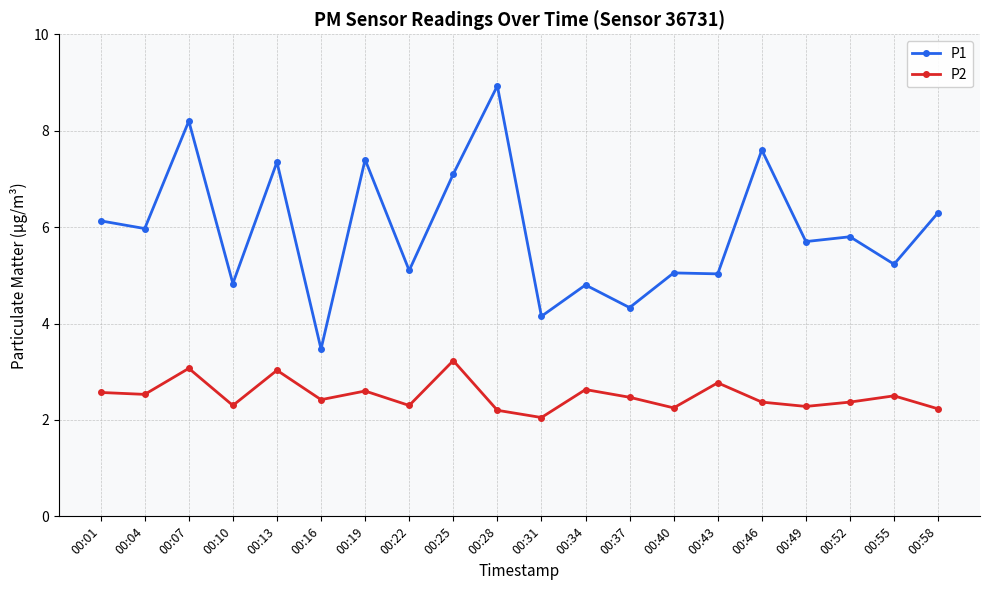

What is the difference between the P2 values at 00:37 and 00:31?

0.4